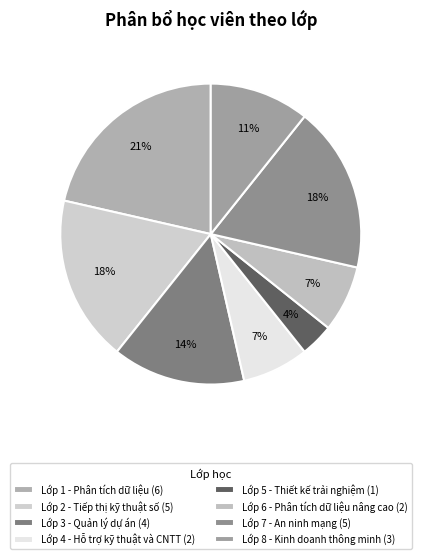

Which category has the smallest portion of the pie?

Lớp 5 - Thiết kế trải nghiệm